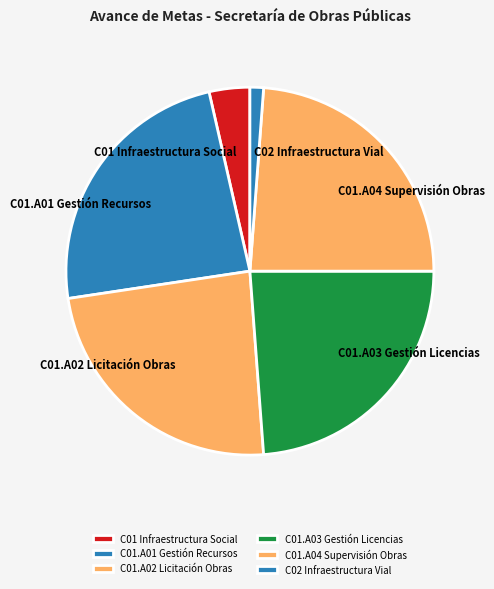

Combined, do C01.A01 Gestión Recursos and C02 Infraestructura Vial account for over 50%?

No